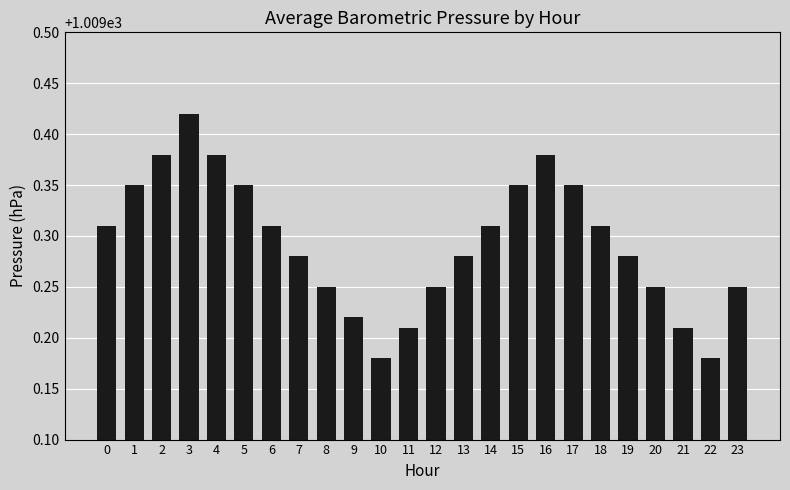

What is the sum of the values at 6 and 12?

2018.6